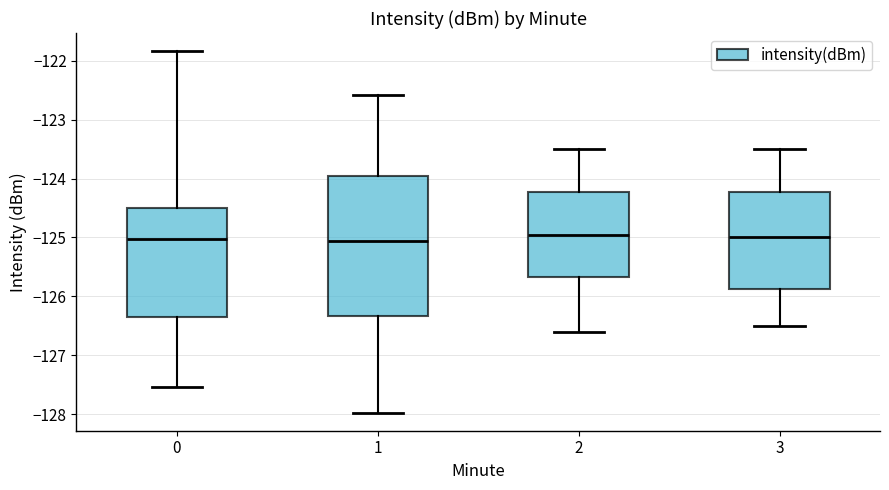

Reading left to right, read every box against the y-axis: the position of its median line, the range the box covers, and the ends of its whiskers. The values are not printed on the chart, so give them approximately, as read against the axis.

0: median -125.0, box -126.3 to -124.5, whiskers -127.5 to -121.8
1: median -125.1, box -126.3 to -123.9, whiskers -128.0 to -122.6
2: median -124.9, box -125.7 to -124.2, whiskers -126.6 to -123.5
3: median -125.0, box -125.9 to -124.2, whiskers -126.5 to -123.5